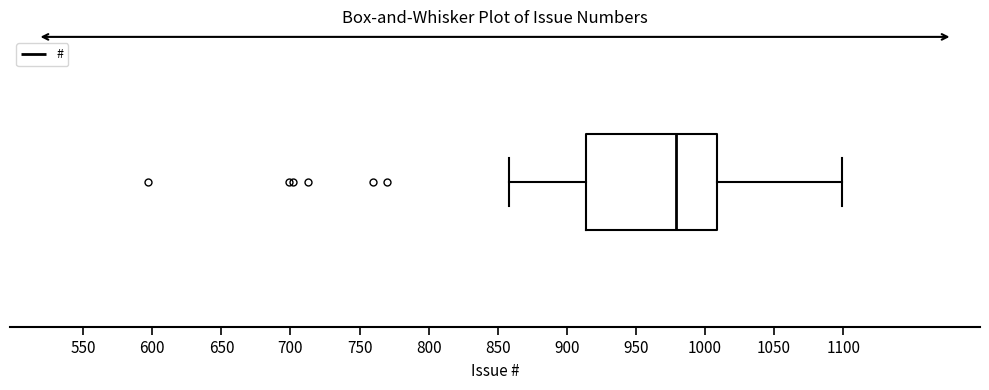

Transcribe this box plot: give where the median line is, the range the box spans, and where the two whiskers end, as read against the x-axis. The values are not printed on the chart, so give them approximately, as read against the axis.

median 980, box 915 to 1010, whiskers 860 to 1100